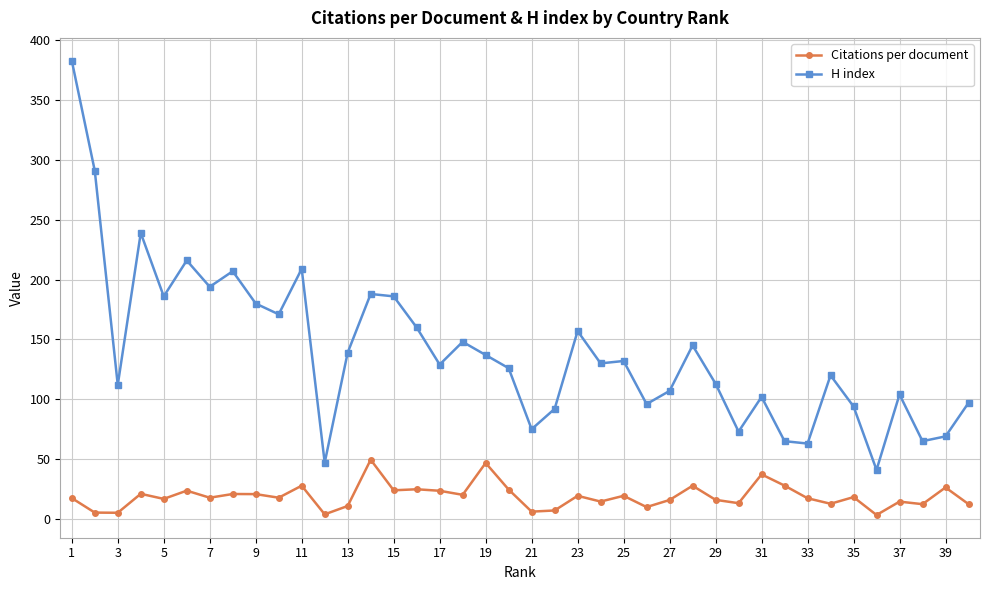

What is the difference between the maximum and minimum values in the Citations per document series?

46.2